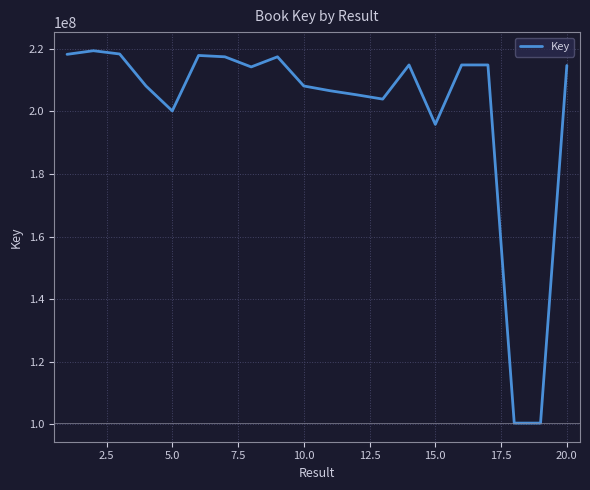

How many categories are shown in the chart?

20